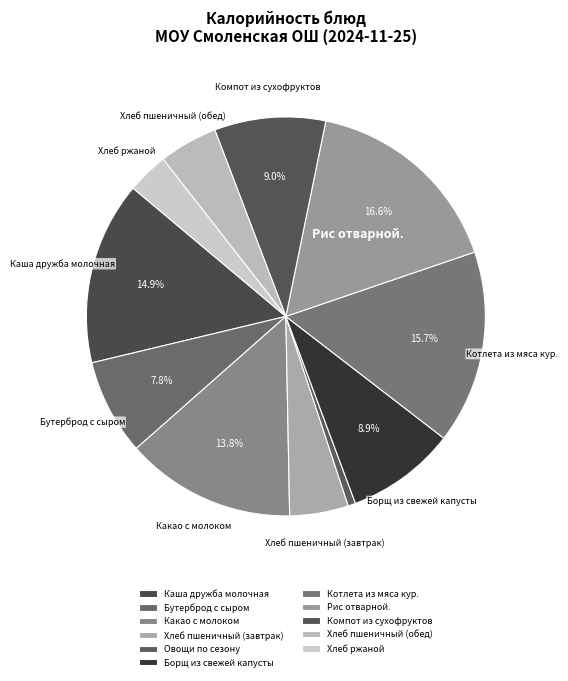

The Борщ из свежей капусты slice represents 1% of the pie. True or false?

False